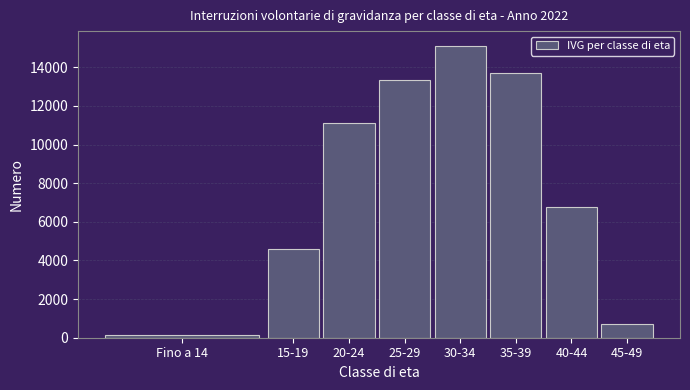

Reading left to right, list all the values displayed in this chart.

Fino a 14=160	15-19=4603	20-24=11092	25-29=13315	30-34=15114	35-39=13708	40-44=6790	45-49=687